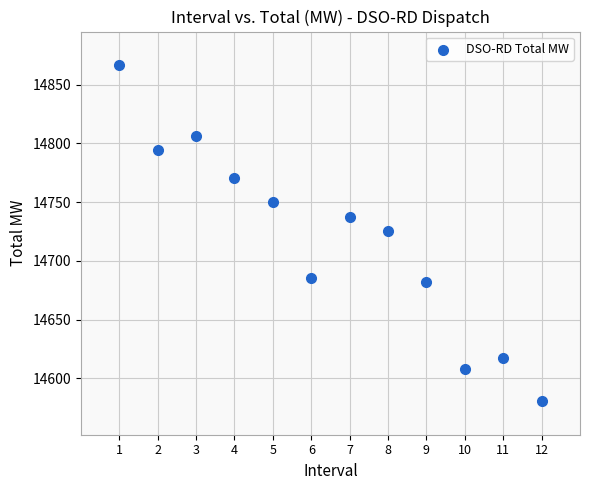

What is the average X value?

6.5